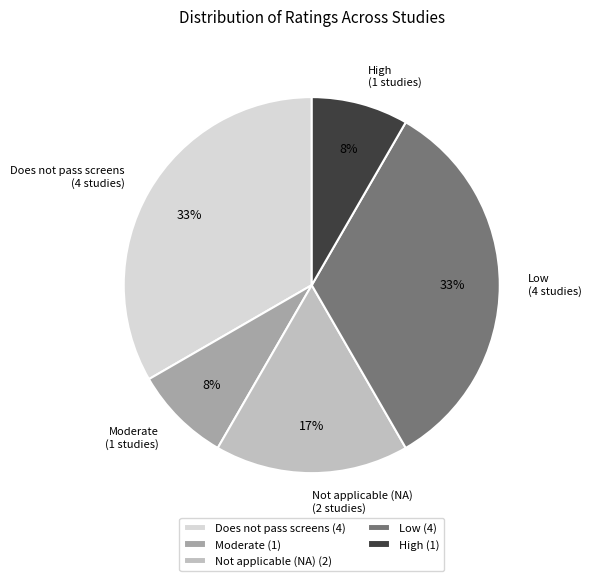

Between High (1) and Low (4), which is larger?

Low (4)